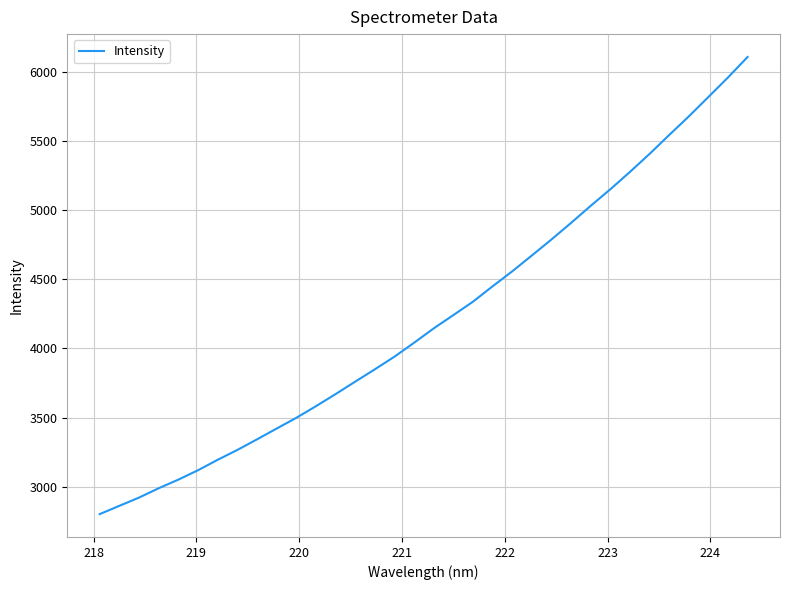

What is the minimum value shown in the chart?

2802.5